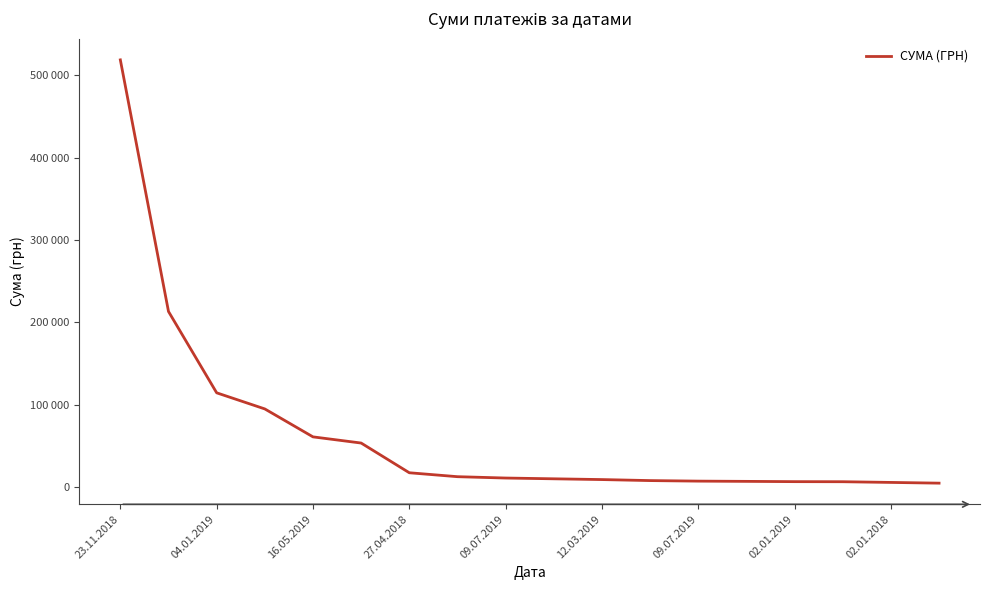

Does the chart have visible grid lines?

No